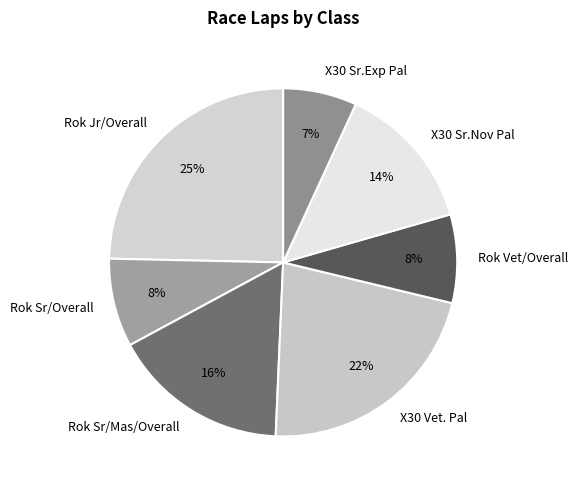

To the nearest percent, what is the difference between the largest and smallest slice percentages?

18%